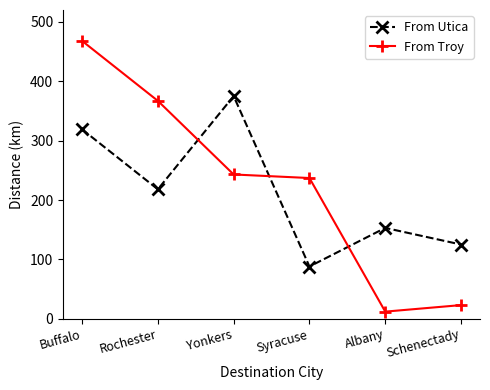

How many data points in From Troy are less than 243?

3